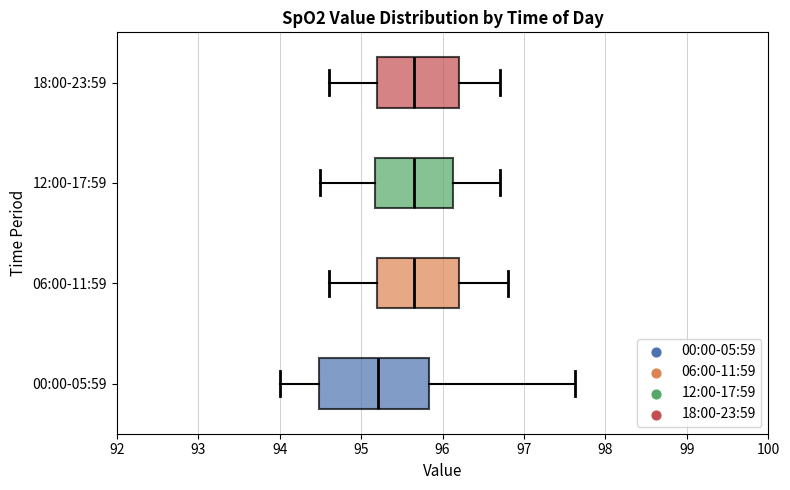

Reading bottom to top, transcribe this box plot: for each box, give where its median line is, the range the box spans, and where its two whiskers end, as read against the x-axis. The values are not printed on the chart, so give them approximately, as read against the axis.

00:00-05:59: median 95.2, box 94.5 to 95.8, whiskers 94.0 to 97.6
06:00-11:59: median 95.7, box 95.2 to 96.2, whiskers 94.6 to 96.8
12:00-17:59: median 95.7, box 95.2 to 96.1, whiskers 94.5 to 96.7
18:00-23:59: median 95.7, box 95.2 to 96.2, whiskers 94.6 to 96.7